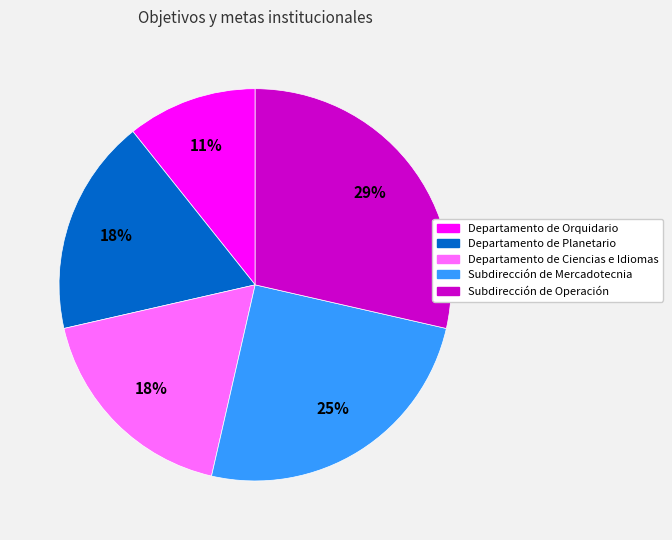

Approximately how many times larger is the value at Departamento de Orquidario compared to Subdirección de Operación?

0.4